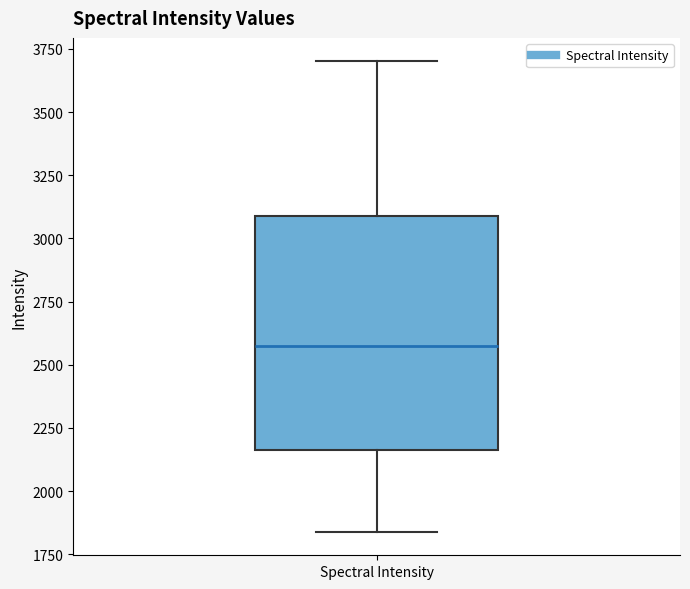

Where is the upper edge of the box for Spectral Intensity on the y-axis? The values are not printed on the chart, so give them approximately, as read against the axis.

3100